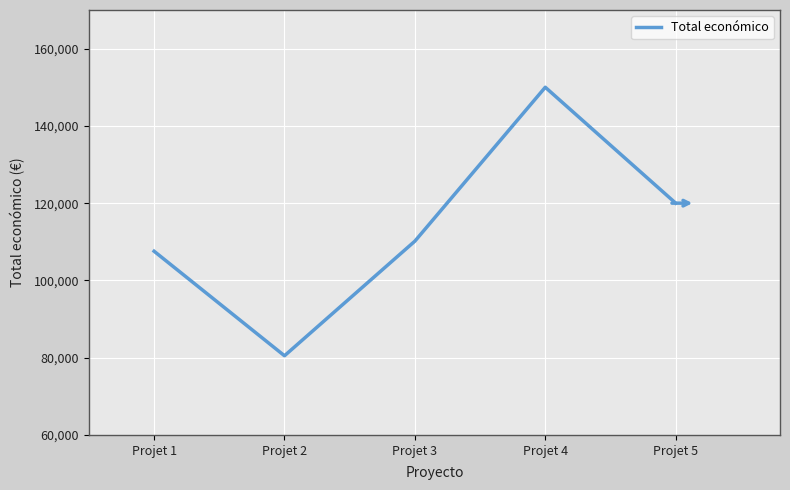

Does the chart have visible grid lines?

Yes